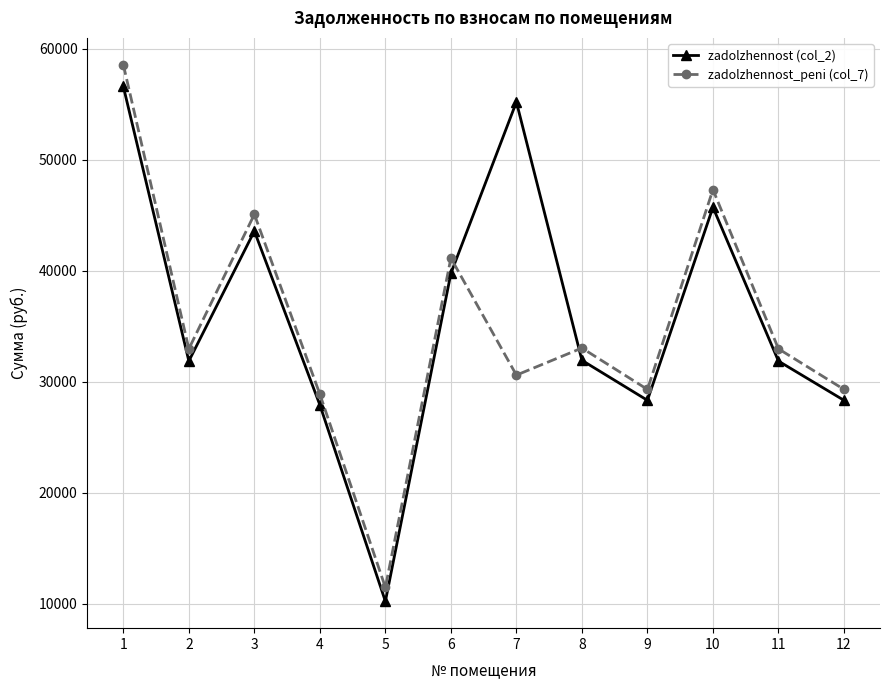

At which label does zadolzhennost (col_2) first exceed 31941?

1